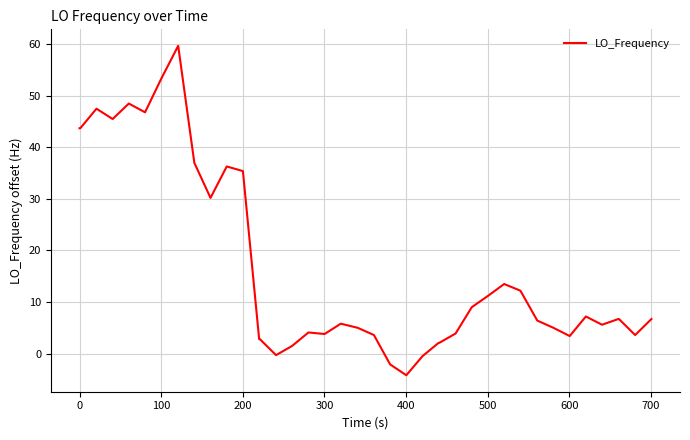

How many lines are shown in the chart?

1